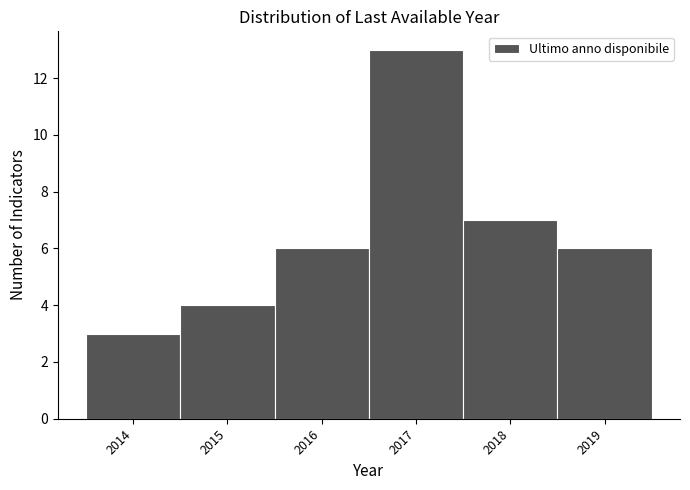

Reading left to right, list every bar in this chart as the range it spans on the x-axis followed by its height. The values are not printed on the chart, so give them approximately, as read against the axis.

2013.5 to 2014.5: 3
2014.5 to 2015.5: 4
2015.5 to 2016.5: 6
2016.5 to 2017.5: 13
2017.5 to 2018.5: 7
2018.5 to 2019.5: 6